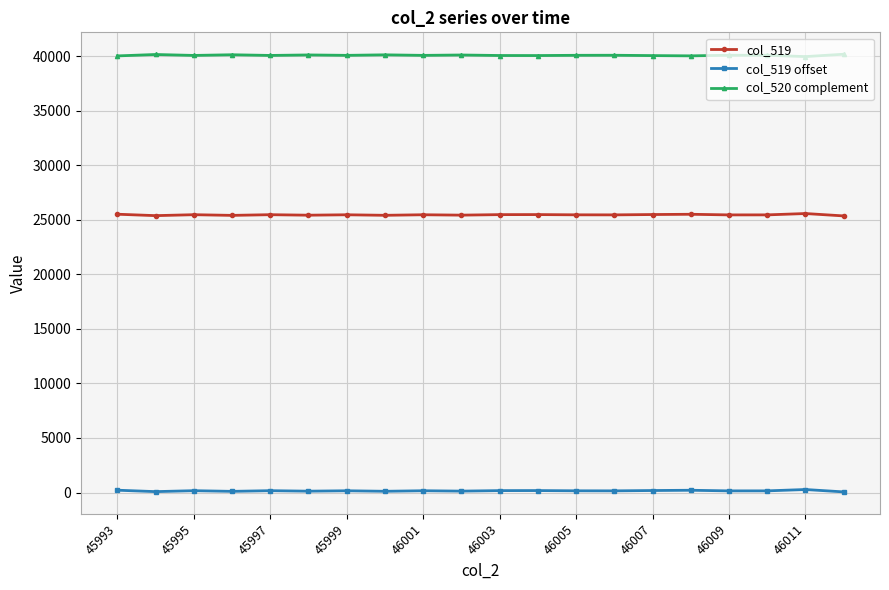

What is the maximum value shown in the chart?

40179